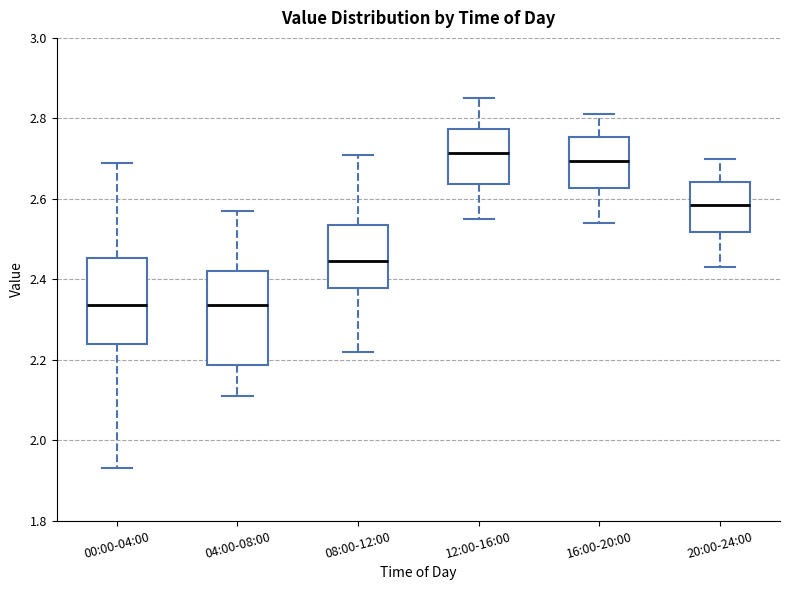

Reading left to right, transcribe this box plot: for each box, give where its median line is, the range the box spans, and where its two whiskers end, as read against the y-axis. The values are not printed on the chart, so give them approximately, as read against the axis.

00:00-04:00: median 2.34, box 2.24 to 2.46, whiskers 1.94 to 2.70
04:00-08:00: median 2.34, box 2.18 to 2.42, whiskers 2.12 to 2.58
08:00-12:00: median 2.44, box 2.38 to 2.54, whiskers 2.22 to 2.72
12:00-16:00: median 2.72, box 2.64 to 2.78, whiskers 2.56 to 2.86
16:00-20:00: median 2.70, box 2.62 to 2.76, whiskers 2.54 to 2.82
20:00-24:00: median 2.58, box 2.52 to 2.64, whiskers 2.44 to 2.70